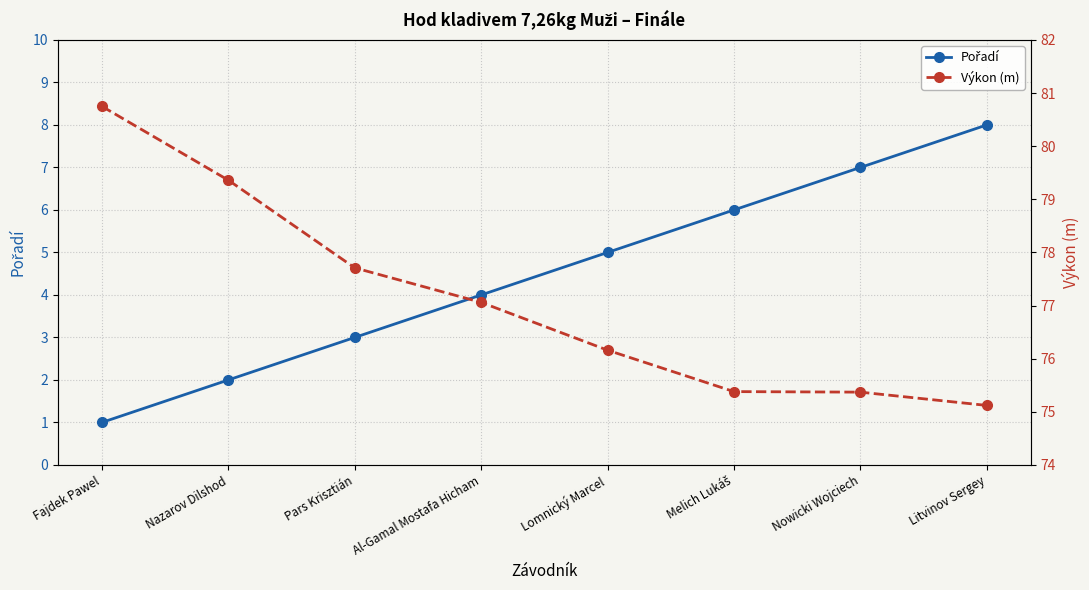

Is the value of Pořadí at Nowicki Wojciech greater than the value of Výkon (m) at Melich Lukáš?

No